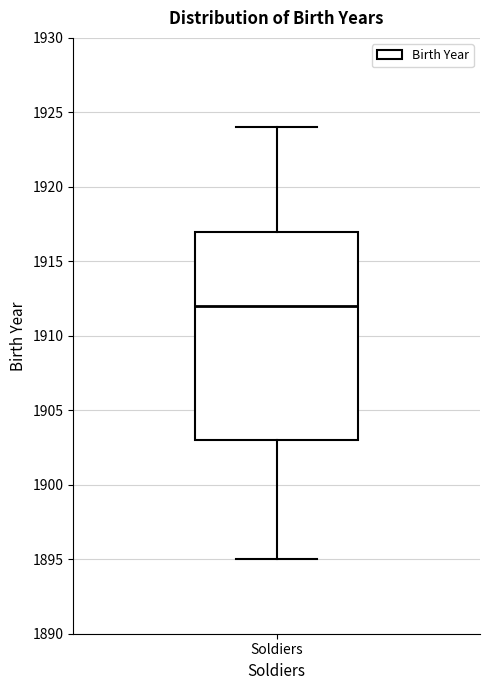

Read this box plot against the y-axis: the position of the median line, the range covered by the box, and the ends of both whiskers. The values are not printed on the chart, so give them approximately, as read against the axis.

median 1912, box 1903 to 1917, whiskers 1895 to 1924